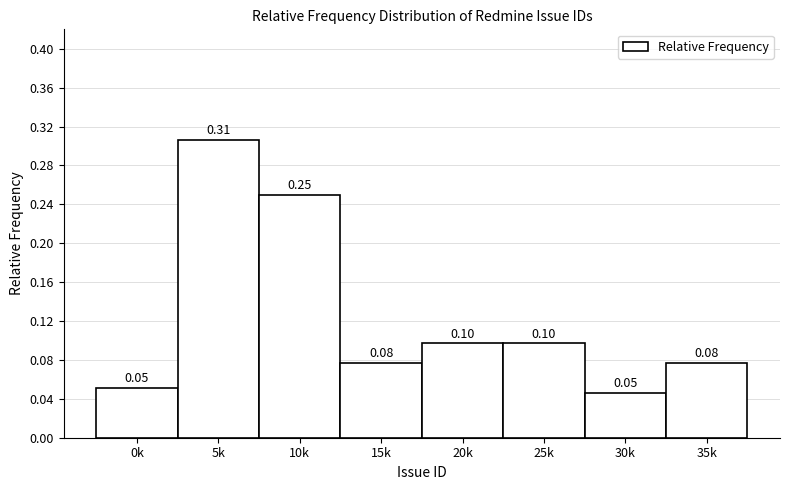

Between 10k and 0k, which is larger?

10k